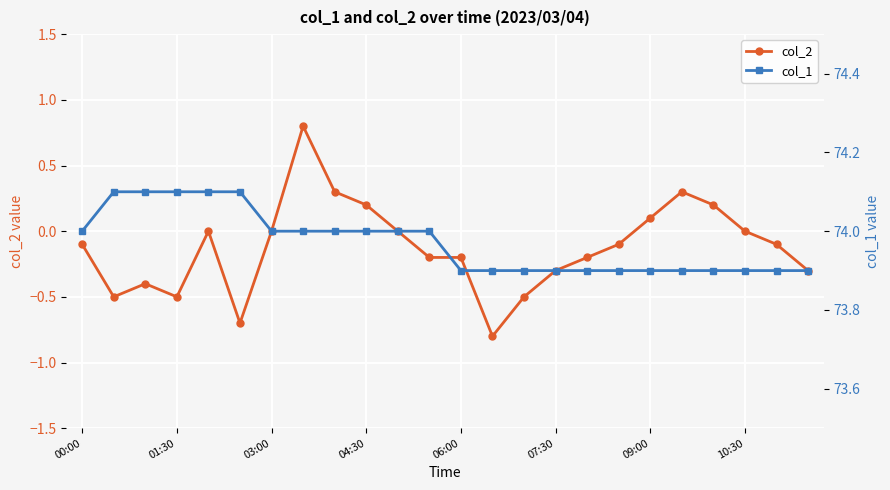

Does the chart display data point markers on the line(s)?

Yes